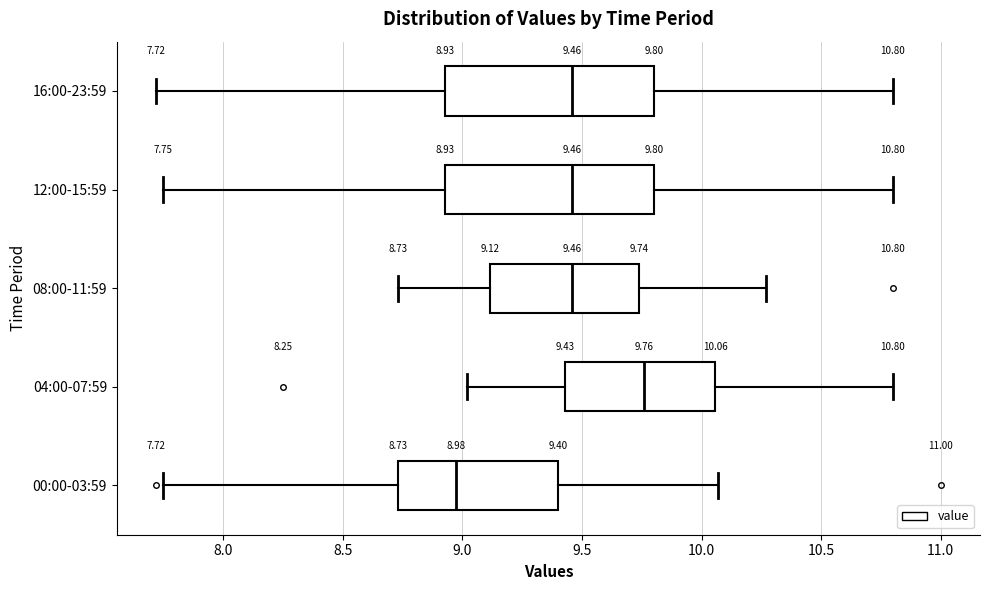

Which box has the furthest to the right median line?

04:00-07:59